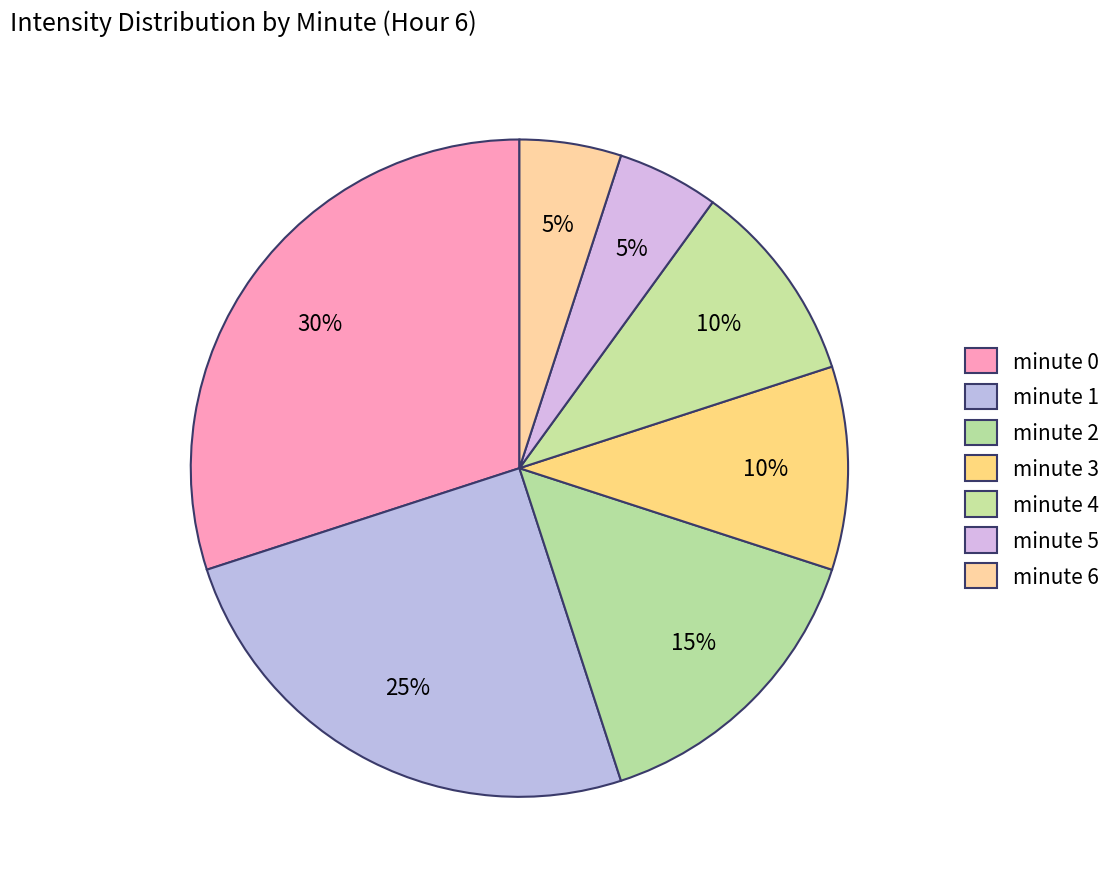

Combined, do minute 3 and minute 2 account for over 50%?

No